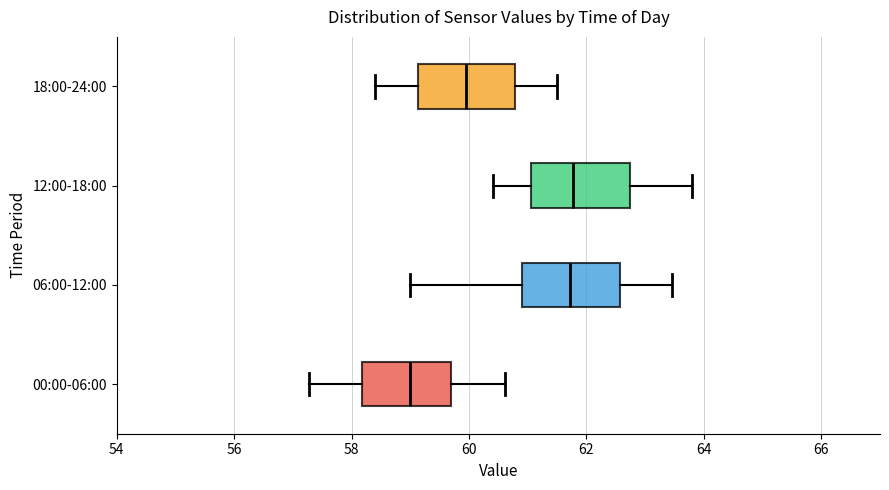

Reading bottom to top, read every box against the x-axis: the position of its median line, the range the box covers, and the ends of its whiskers. The values are not printed on the chart, so give them approximately, as read against the axis.

00:00-06:00: median 59.0, box 58.2 to 59.6, whiskers 57.2 to 60.6
06:00-12:00: median 61.8, box 61.0 to 62.6, whiskers 59.0 to 63.4
12:00-18:00: median 61.8, box 61.0 to 62.8, whiskers 60.4 to 63.8
18:00-24:00: median 60.0, box 59.2 to 60.8, whiskers 58.4 to 61.6